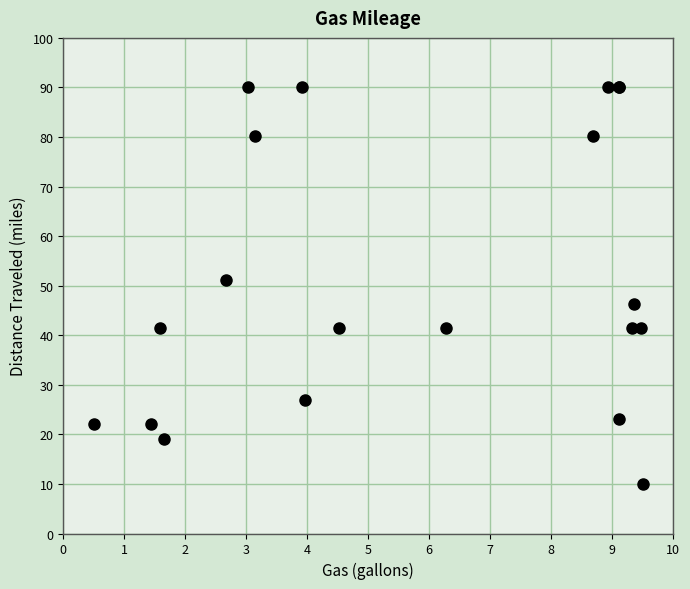

What Y value in the scatter plot is closest to 50?

51.2